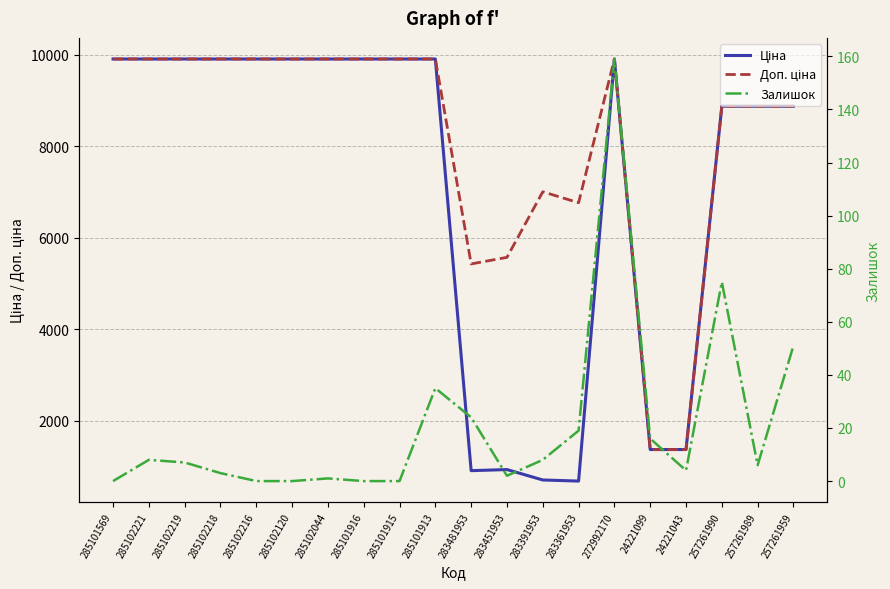

Where does the Ціна series first go above 9908?

285101569